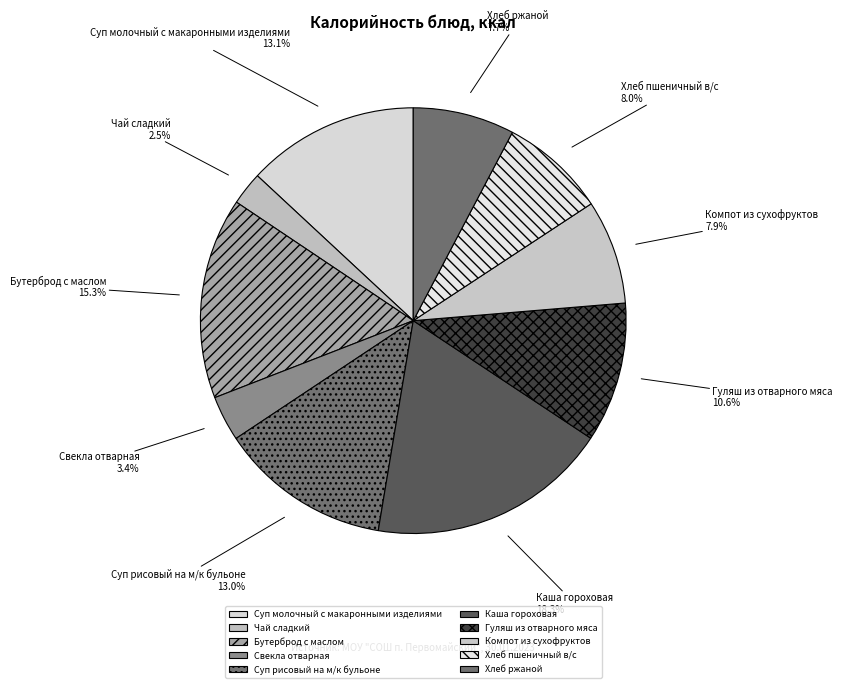

To the nearest percent, what is the difference between the Свекла отварная and Бутерброд с маслом slice percentages?

12%